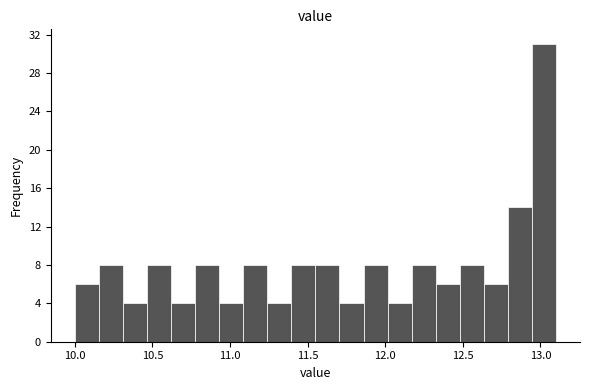

Around what value on the x-axis is the tallest bar? Give the approximate position of its centre, as read against the axis.

13.00